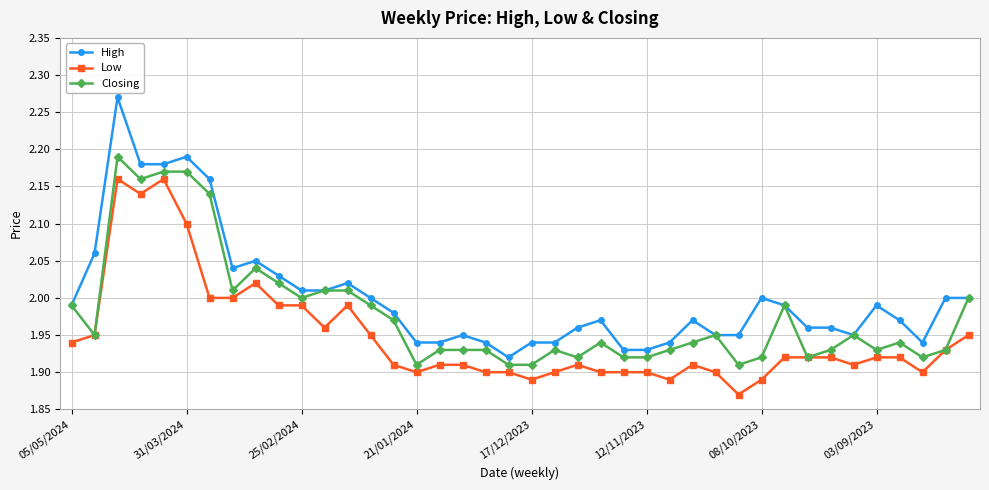

Rank the series by their maximum value, from highest to lowest.

High, Closing, Low